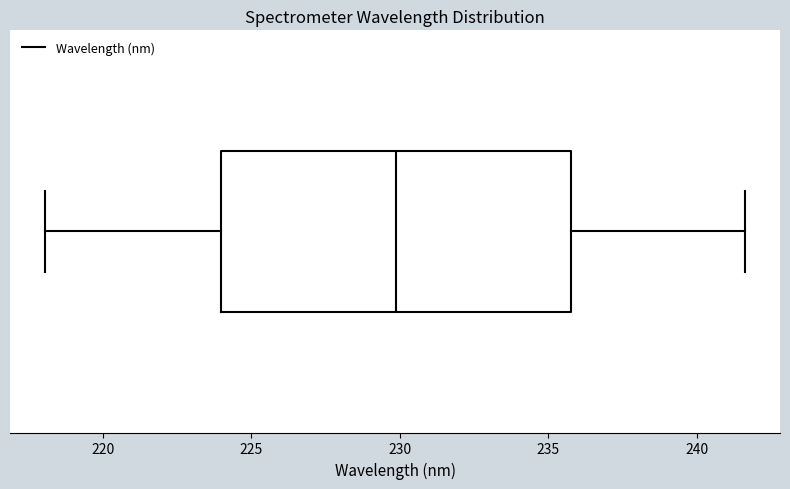

Read this box plot against the x-axis: the position of the median line, the range covered by the box, and the ends of both whiskers. The values are not printed on the chart, so give them approximately, as read against the axis.

median 230.0, box 224.0 to 236.0, whiskers 218.0 to 241.5